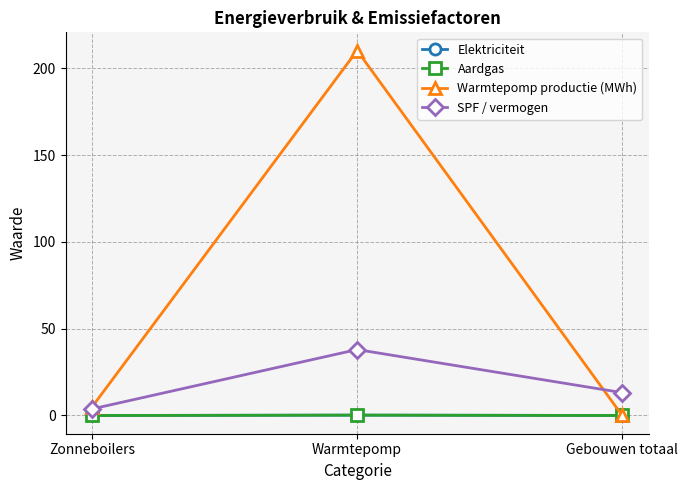

Where is Warmtepomp productie (MWh) nearest to the value 105?

Zonneboilers